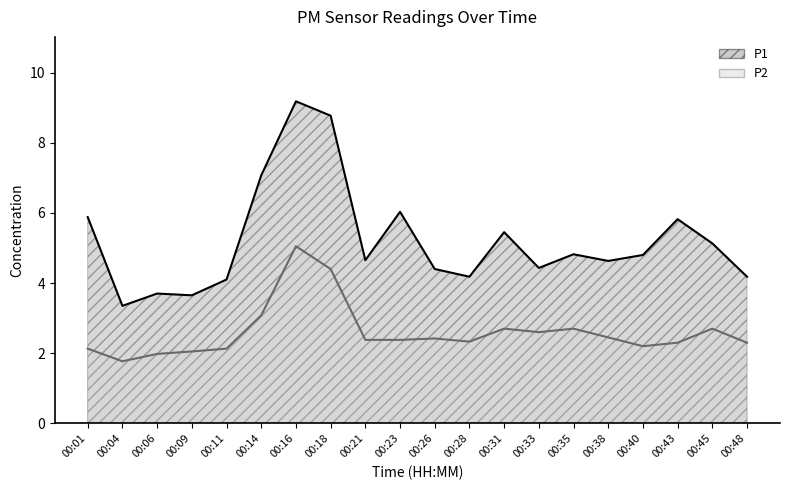

Reading left to right, what are all the values shown in this chart?

P1: 00:01=5.9	00:04=3.4	00:06=3.7	00:09=3.6	00:11=4.1	00:14=7.1	00:16=9.2	00:18=8.8	00:21=4.7	00:23=6.0	00:26=4.4	00:28=4.2	00:31=5.5	00:33=4.4	00:35=4.8	00:38=4.6	00:40=4.8	00:43=5.8	00:45=5.1	00:48=4.2
P2: 00:01=2.1	00:04=1.8	00:06=2.0	00:09=2.0	00:11=2.1	00:14=3.1	00:16=5.0	00:18=4.4	00:21=2.4	00:23=2.4	00:26=2.4	00:28=2.3	00:31=2.7	00:33=2.6	00:35=2.7	00:38=2.5	00:40=2.2	00:43=2.3	00:45=2.7	00:48=2.3